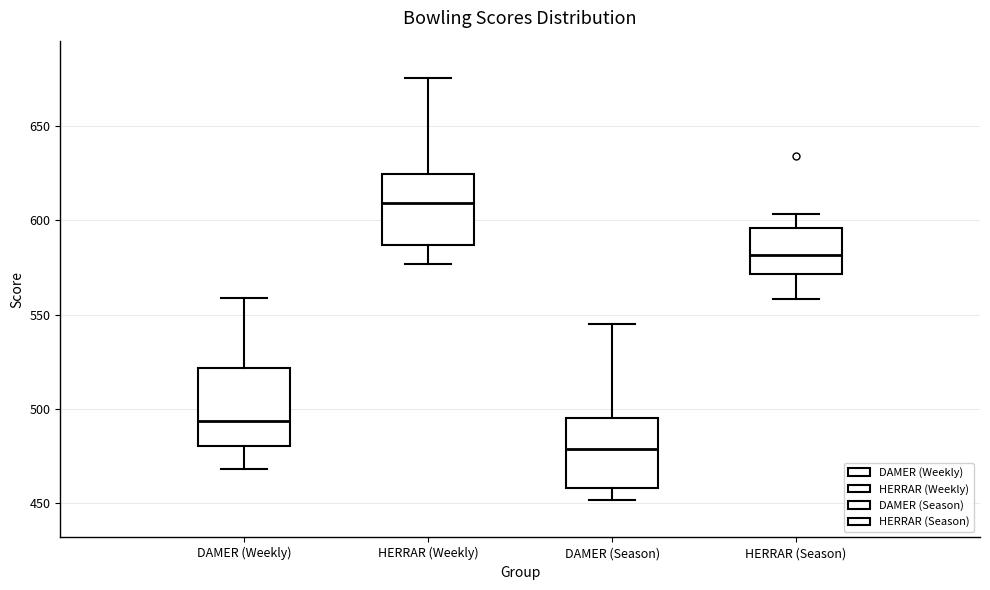

Which box has the lowest median line?

DAMER (Season)